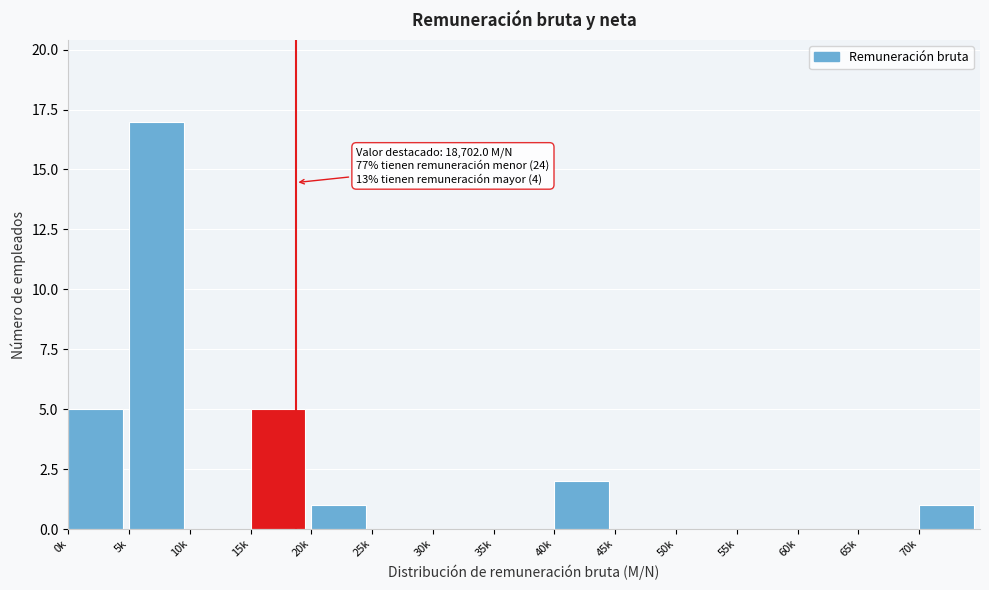

Reading right to left, what are all the values shown in this chart?

70k=1	65k=0	60k=0	55k=0	50k=0	45k=0	40k=2	35k=0	30k=0	25k=0	20k=1	15k=5	10k=0	5k=17	0k=5